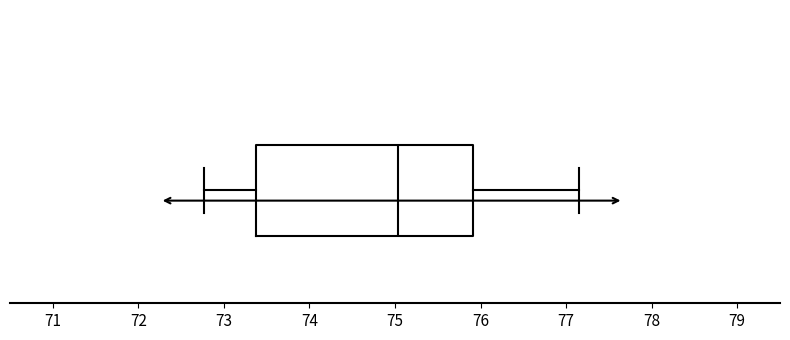

Where does the left whisker of the box end on the x-axis? The values are not printed on the chart, so give them approximately, as read against the axis.

72.8